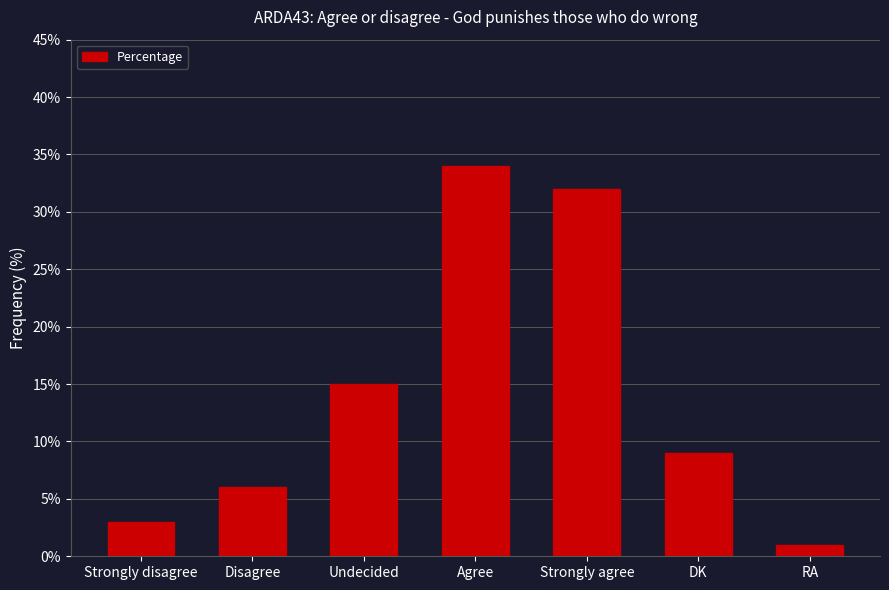

At which label does the data first exceed 9?

Undecided